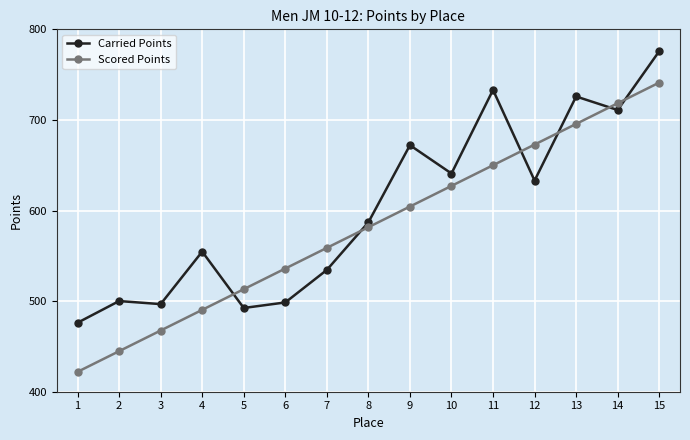

At 11, list the series in order from smallest to largest.

Scored Points, Carried Points